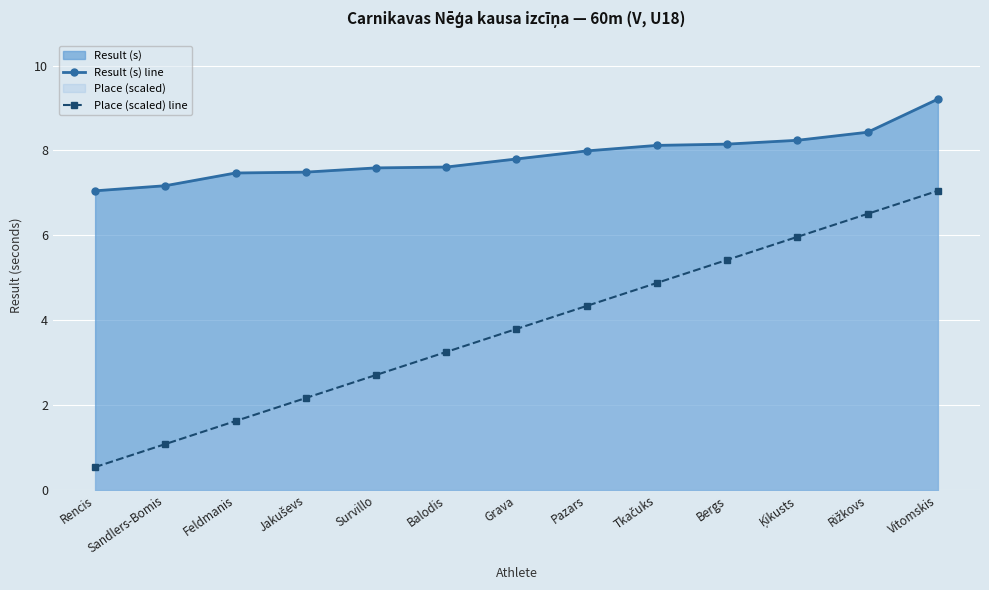

List the series in order of their overall mean, highest first.

Result (s) line, Place (scaled) line